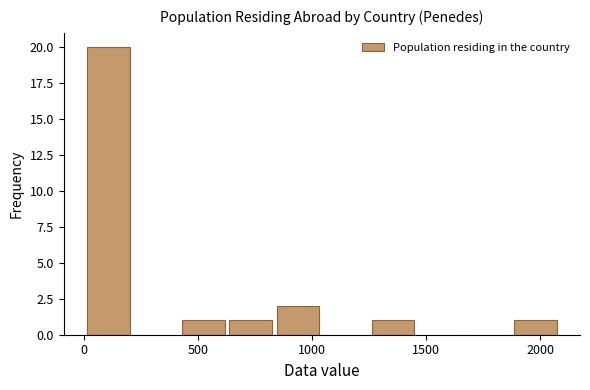

Reading left to right, list every bar in this chart as the range it spans on the x-axis followed by its height. Neither the bar edges nor the heights are printed on the chart, so give them approximately, as read against the axes.

0 to 200: 20
200 to 400: 0
400 to 650: 1
650 to 850: 1
850 to 1050: 2
1050 to 1250: 0
1250 to 1450: 1
1450 to 1650: 0
1650 to 1850: 0
1850 to 2100: 1